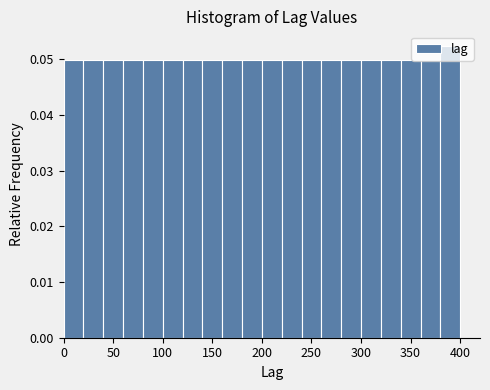

What is the height of the bar covering 0 to 20 on the x-axis? The values are not printed on the chart, so give them approximately, as read against the axis.

0.050